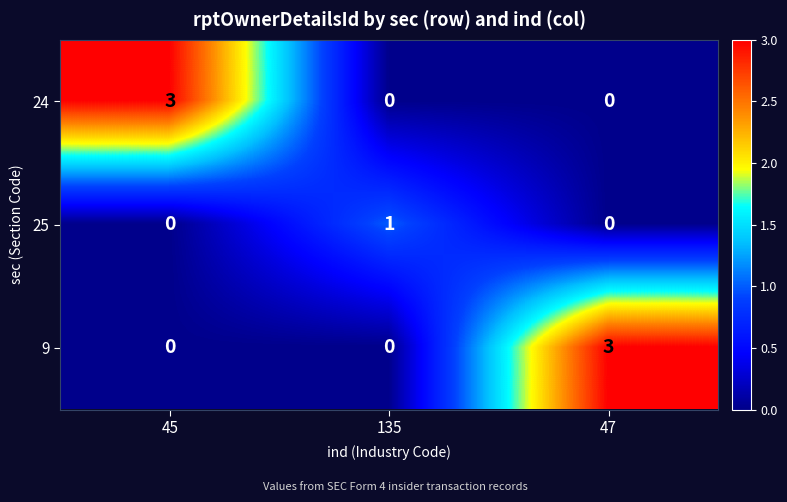

The 25 series shows 0 at 45. True or false?

True